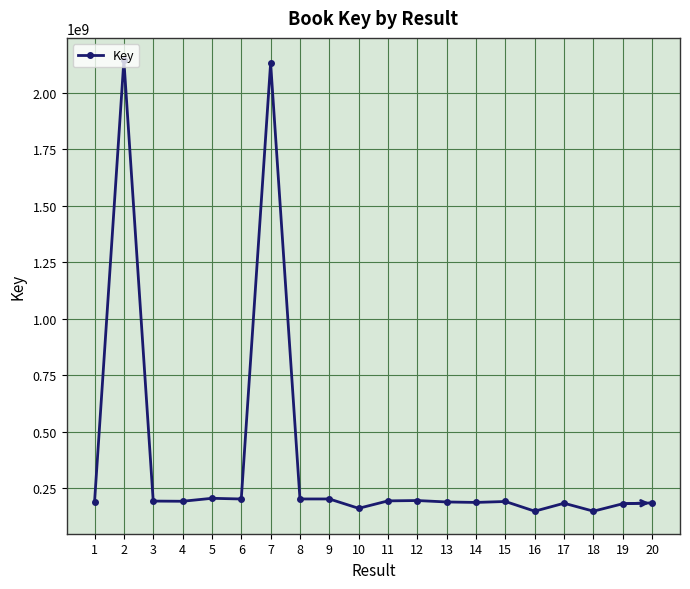

Is it true that the value at 17 is 274945114?

False